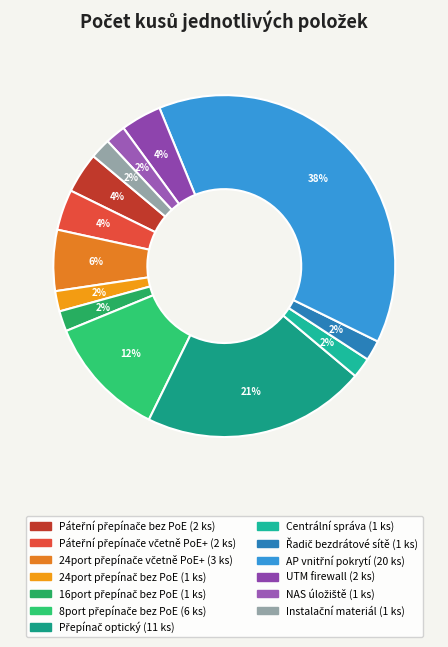

How many segments does this pie chart have?

13